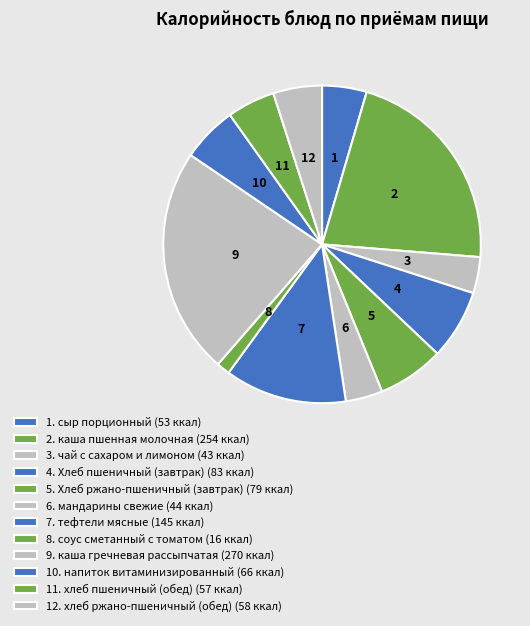

How many slices are in this pie chart?

12